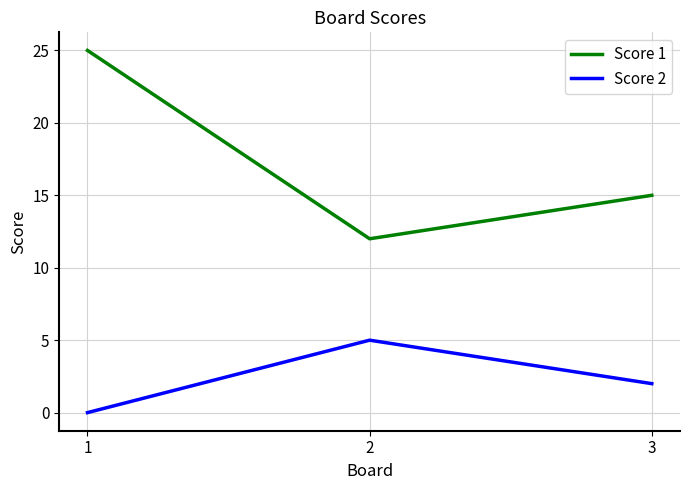

At which label is Score 1 closest to 18?

3